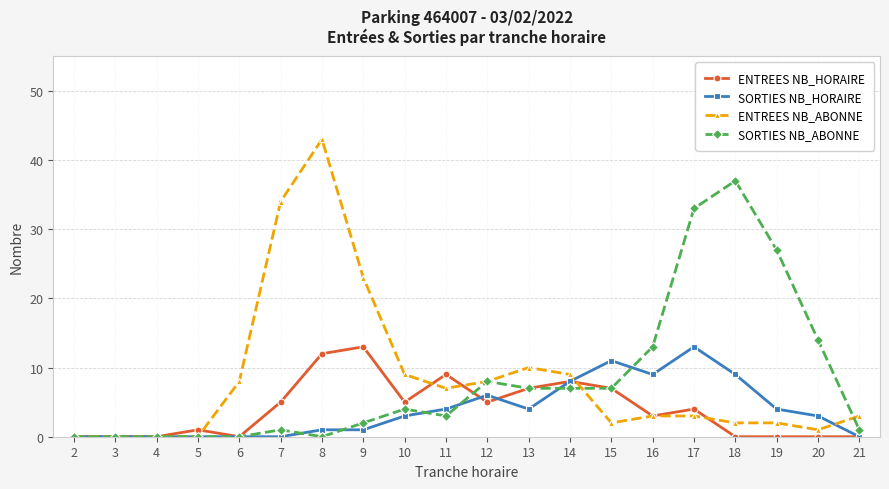

Is the value of ENTREES NB_HORAIRE at 13 greater than the value of ENTREES NB_ABONNE at 4?

Yes